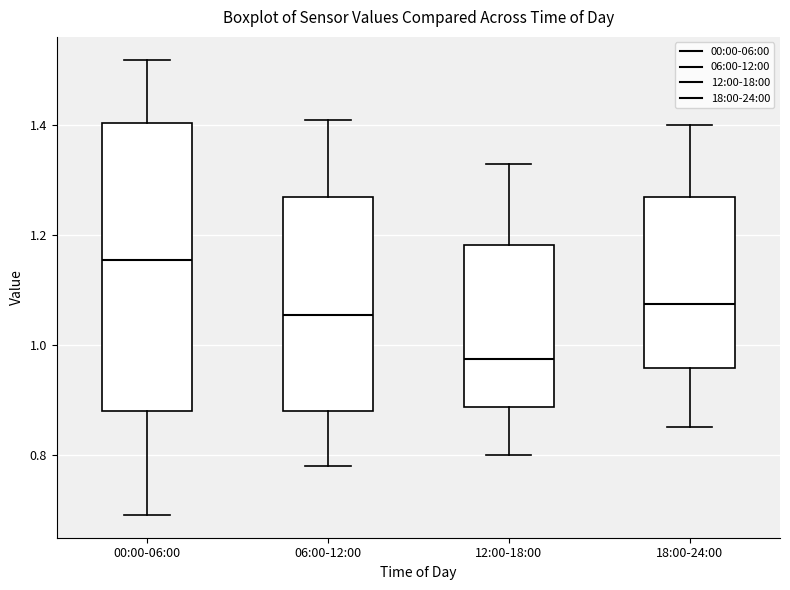

Where does the upper whisker of the box for 06:00-12:00 end on the y-axis? The values are not printed on the chart, so give them approximately, as read against the axis.

1.42